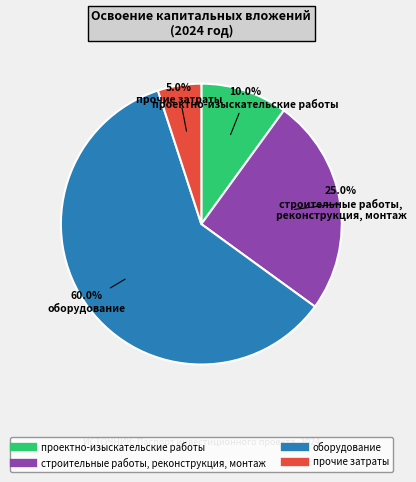

The прочие затраты slice represents 1% of the pie. True or false?

False